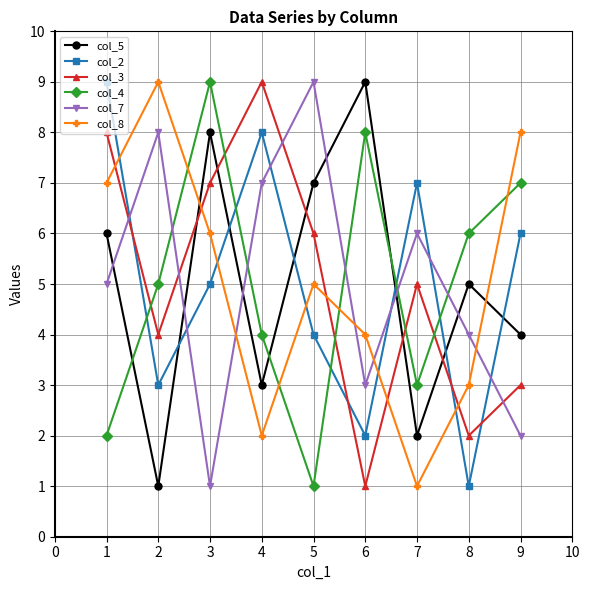

Reading right to left, extract all data points from this chart.

col_5: 4	5	2	9	7	3	8	1	6
col_2: 6	1	7	2	4	8	5	3	9
col_3: 3	2	5	1	6	9	7	4	8
col_4: 7	6	3	8	1	4	9	5	2
col_7: 2	4	6	3	9	7	1	8	5
col_8: 8	3	1	4	5	2	6	9	7